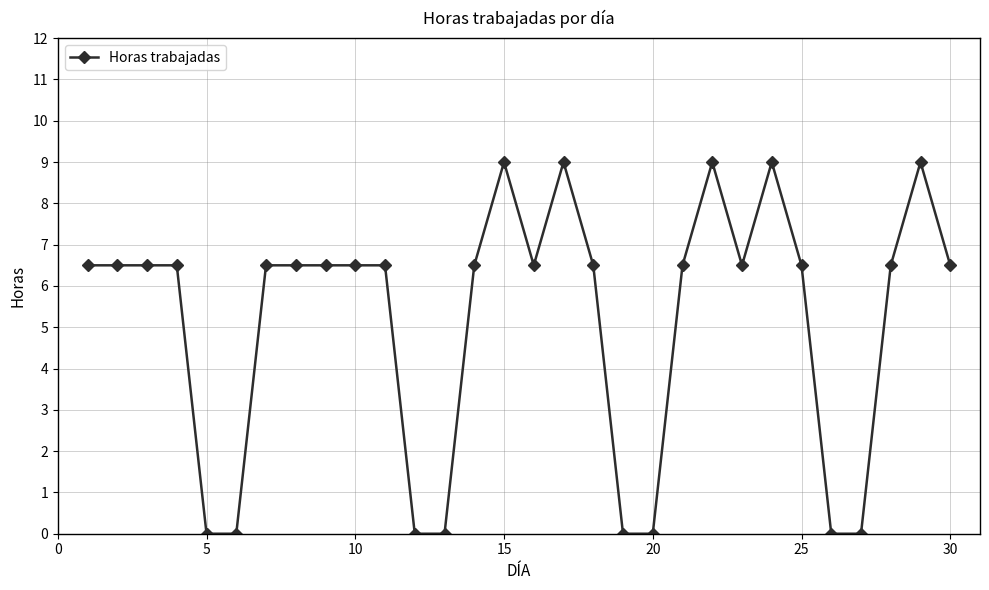

What is the sum of all values?

155.5